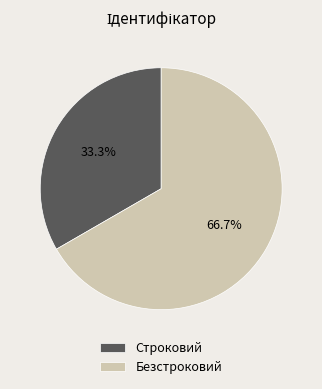

Which category accounts for the majority?

Безстроковий